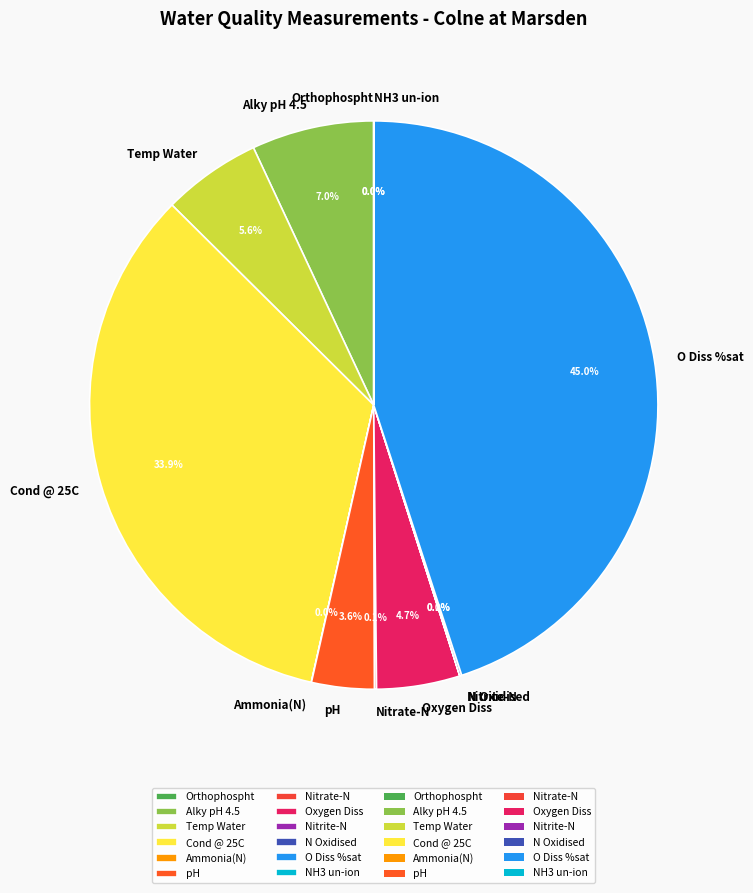

What is the largest slice in the pie chart?

O Diss %sat